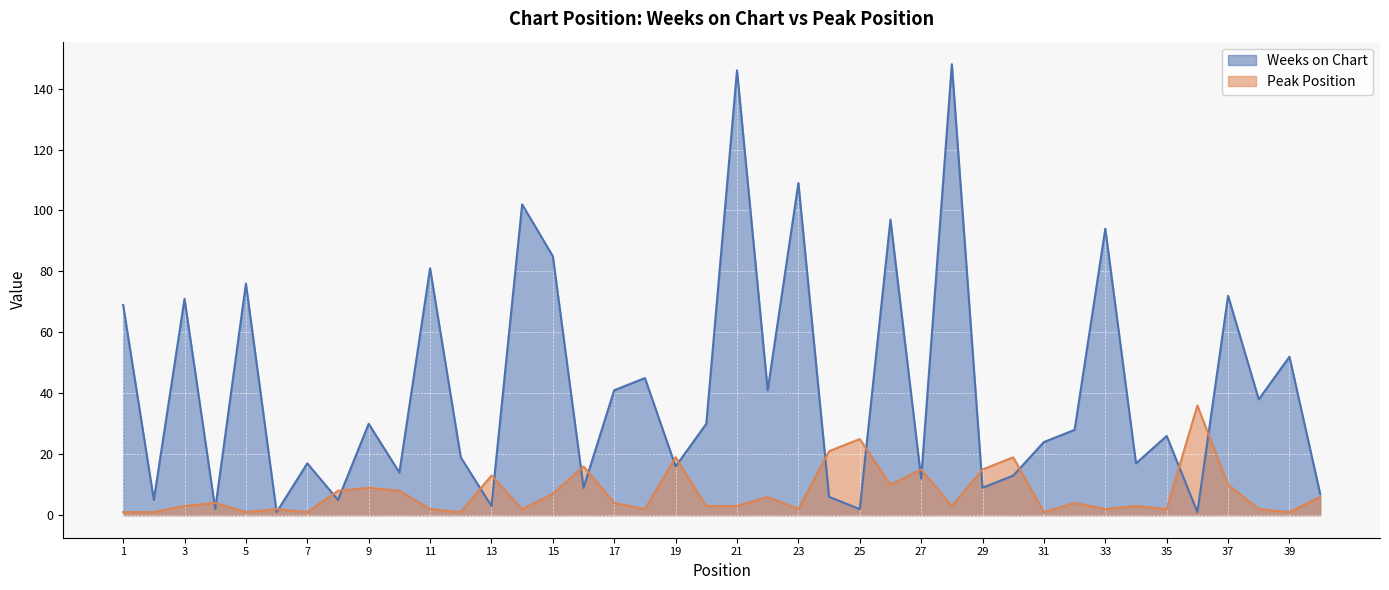

True or false: Peak Position and Weeks on Chart intersect in this chart.

True